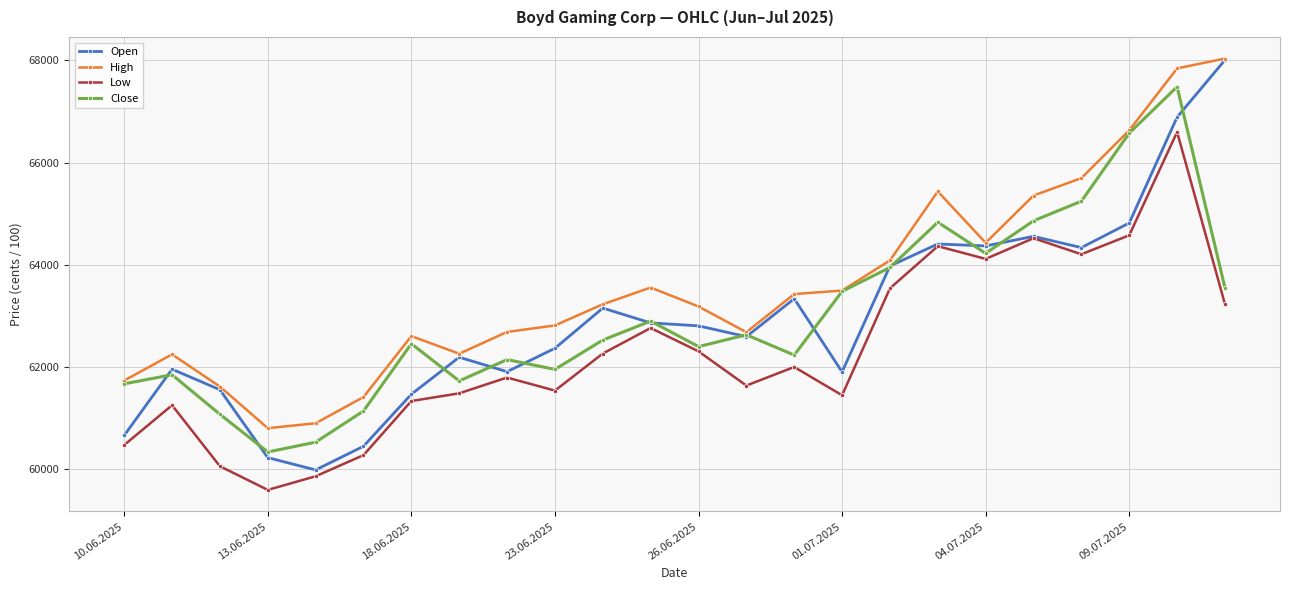

Which series has the widest spread of values?

Open